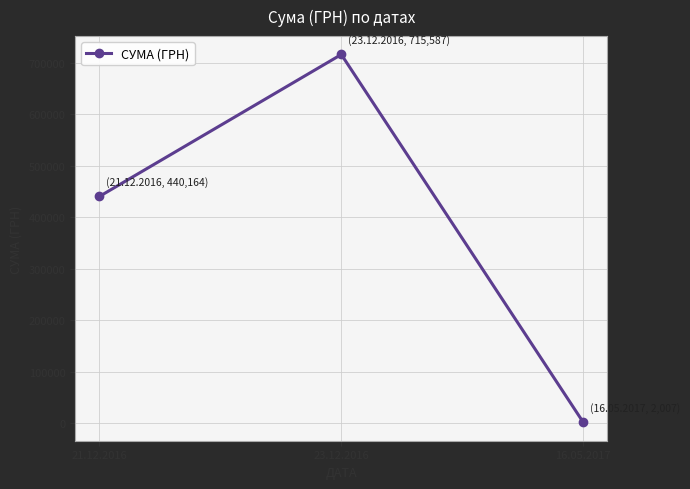

Rank the categories by value from lowest to highest.

16.05.2017, 21.12.2016, 23.12.2016